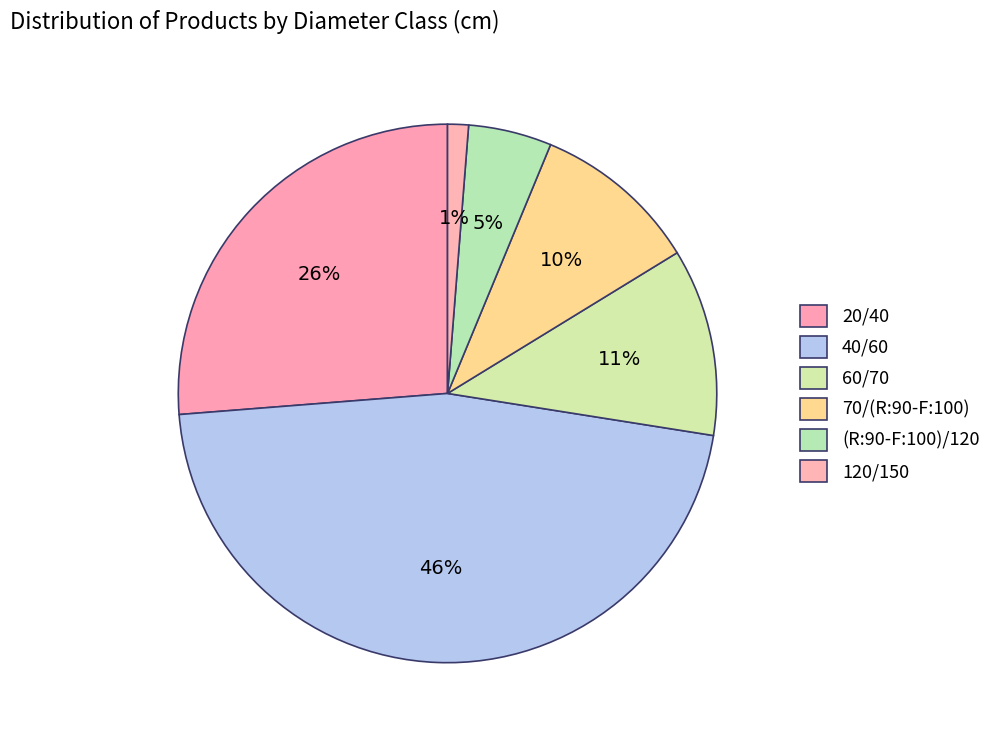

Does 120/150 represent more than half of the total?

No